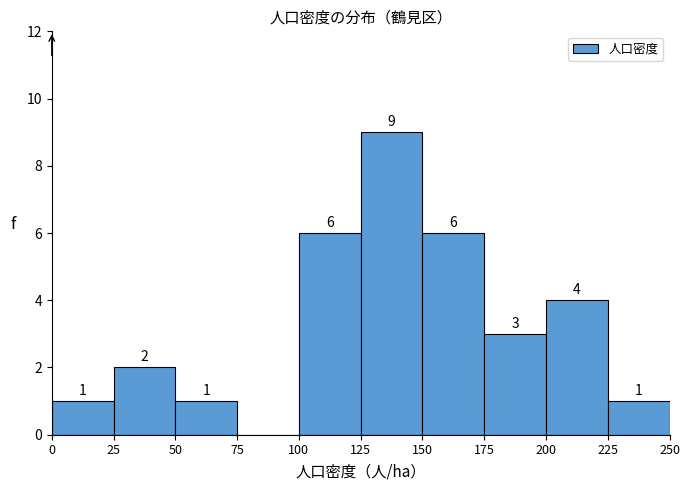

Over which range of the x-axis is the bar tallest?

125 to 150